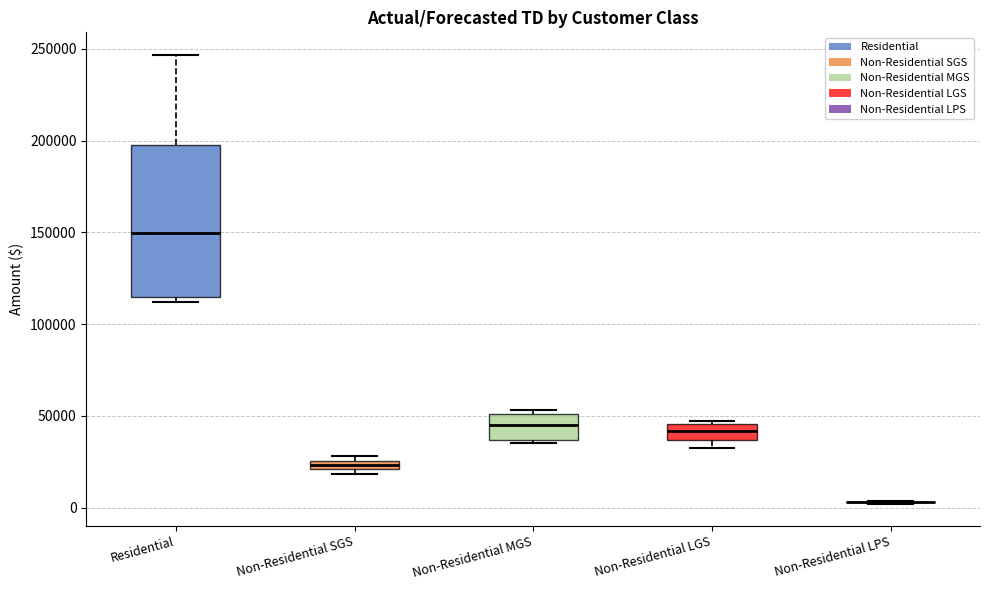

Where is the lower edge of the box for Residential on the y-axis? The values are not printed on the chart, so give them approximately, as read against the axis.

115000